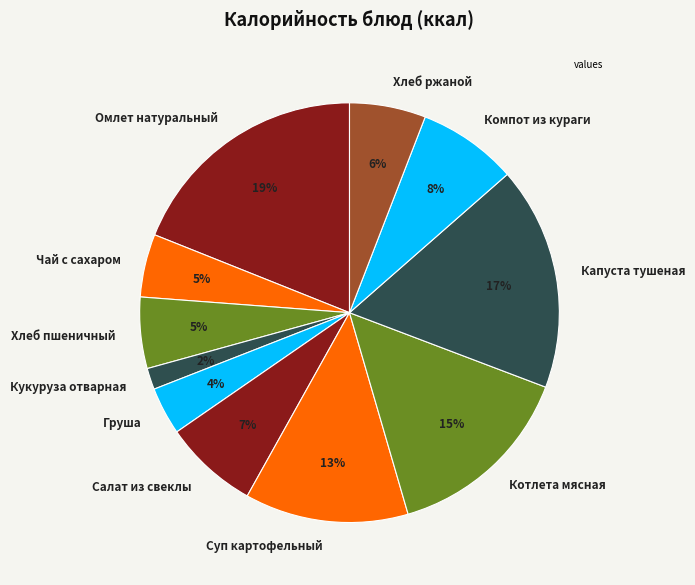

How many slices are in this pie chart?

11